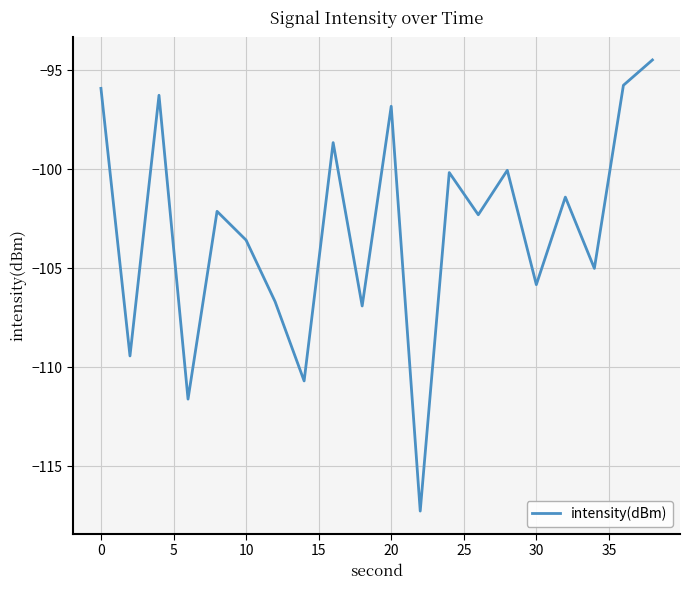

What is the difference between the maximum and minimum values?

22.8